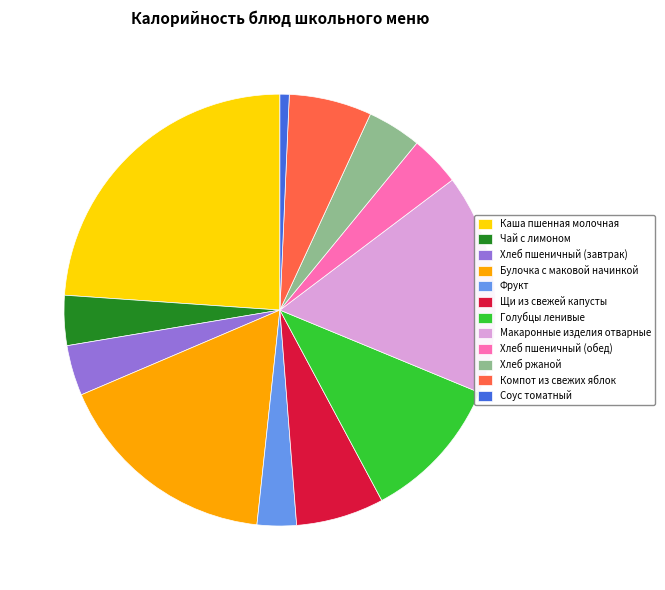

Does Фрукт account for over 50% of the chart?

No